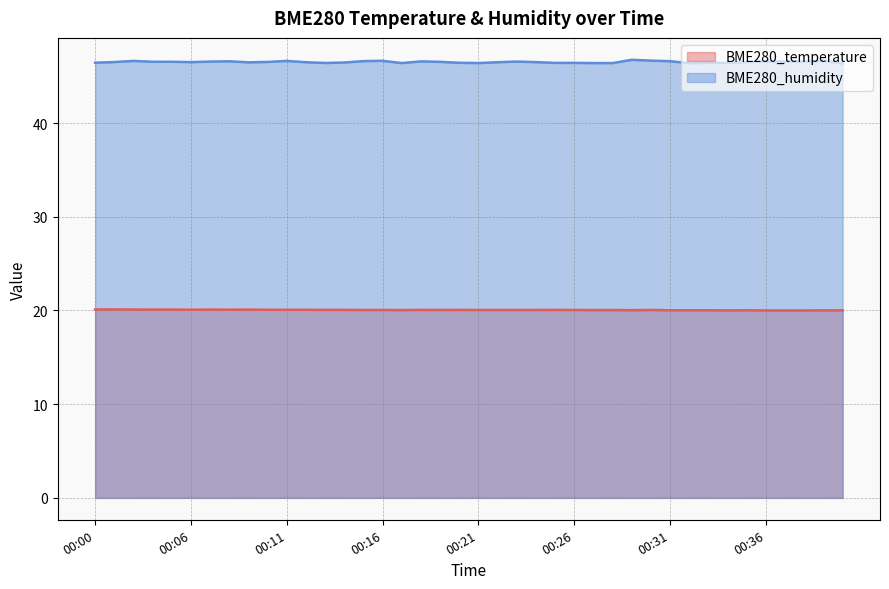

True or false: BME280_humidity and BME280_temperature intersect in this chart.

False